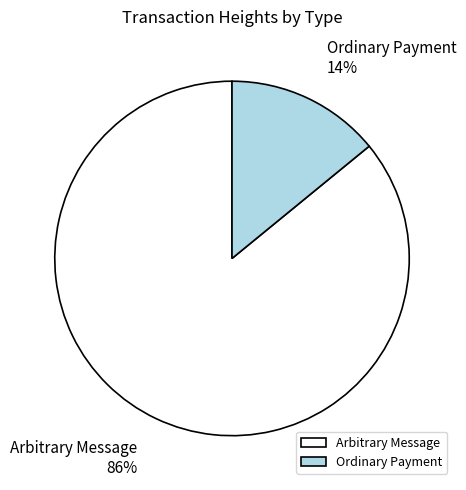

Between Ordinary Payment and Arbitrary Message, which is larger?

Arbitrary Message